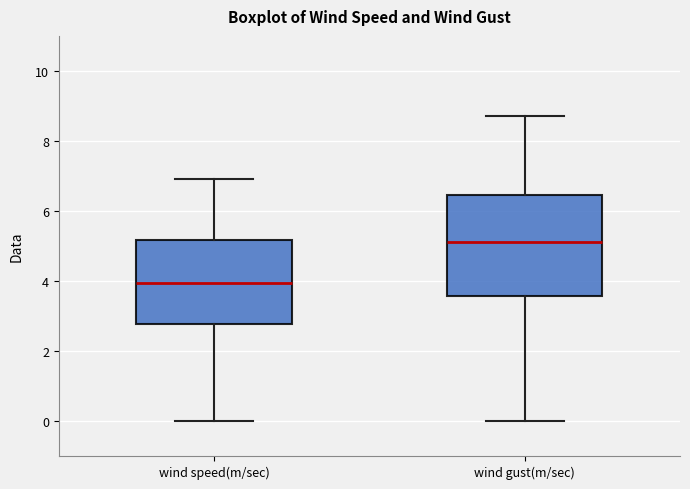

Reading left to right, transcribe this box plot: for each box, give where its median line is, the range the box spans, and where its two whiskers end, as read against the y-axis. The values are not printed on the chart, so give them approximately, as read against the axis.

wind speed(m/sec): median 4.0, box 2.8 to 5.2, whiskers 0.0 to 7.0
wind gust(m/sec): median 5.2, box 3.6 to 6.4, whiskers 0.0 to 8.8